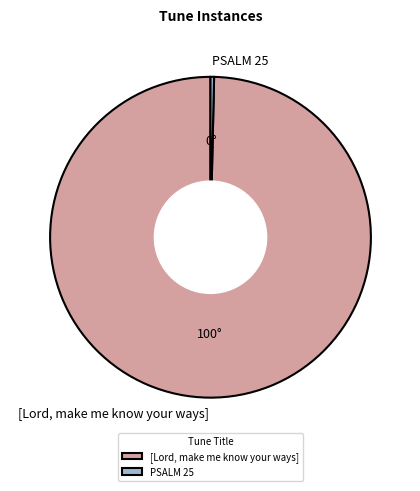

Combined, do PSALM 25 and [Lord, make me know your ways] account for over 50%?

Yes